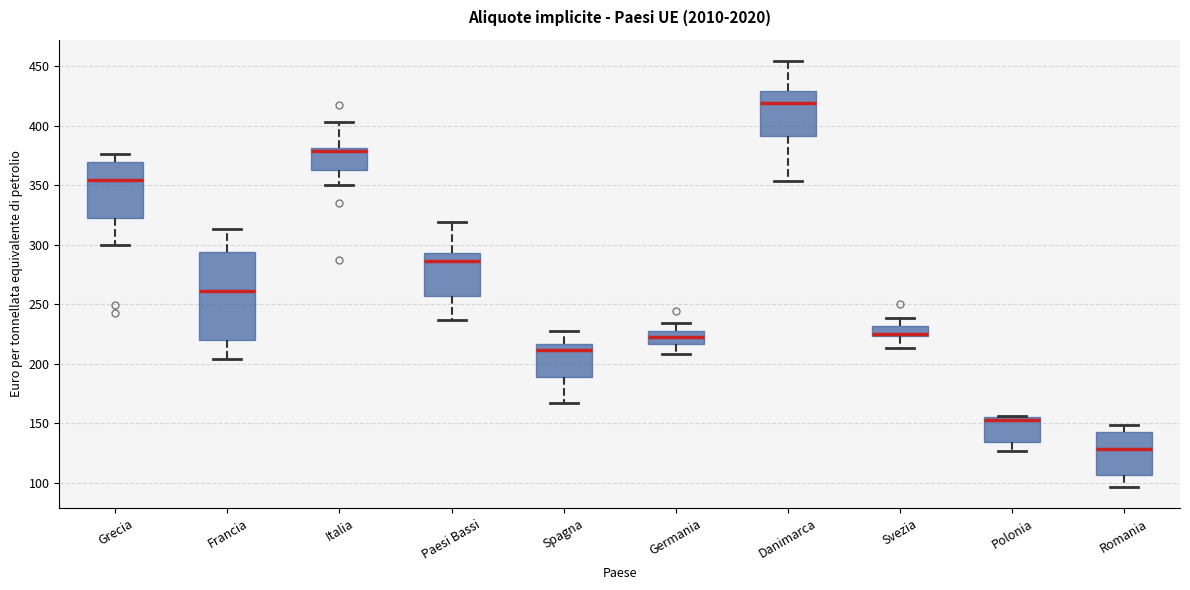

Reading left to right, read every box against the y-axis: the position of its median line, the range the box covers, and the ends of its whiskers. The values are not printed on the chart, so give them approximately, as read against the axis.

Grecia: median 355, box 325 to 370, whiskers 300 to 375
Francia: median 260, box 220 to 295, whiskers 205 to 315
Italia: median 380 (just below the box's upper edge), box 365 to 380, whiskers 350 to 405
Paesi Bassi: median 285, box 255 to 295, whiskers 235 to 320
Spagna: median 210, box 190 to 215, whiskers 165 to 230
Germania: median 220, box 215 to 230, whiskers 210 to 235
Danimarca: median 420, box 390 to 430, whiskers 355 to 455
Svezia: median 225 (just above the box's lower edge), box 225 to 230, whiskers 215 to 240
Polonia: median 150, box 135 to 155, whiskers 125 to 155
Romania: median 130, box 105 to 145, whiskers 95 to 150